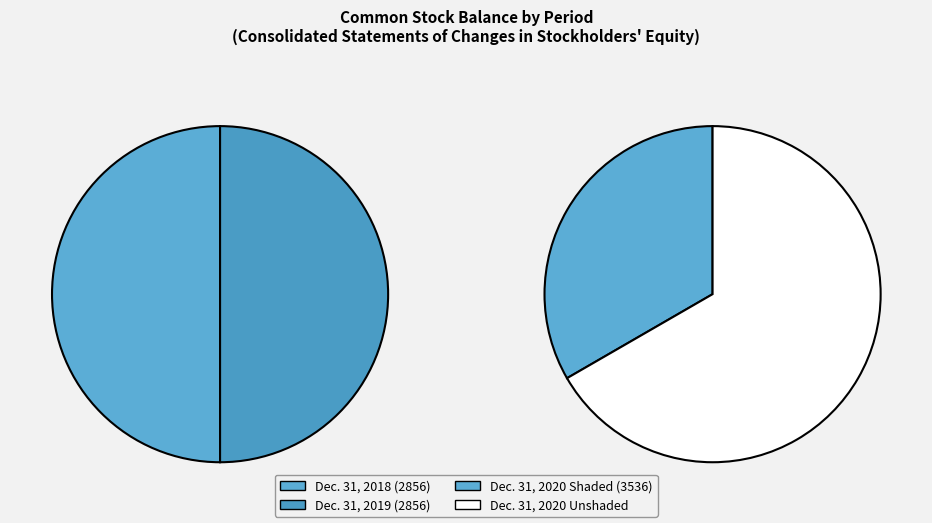

What is the largest slice in the pie chart?

Dec. 31, 2020